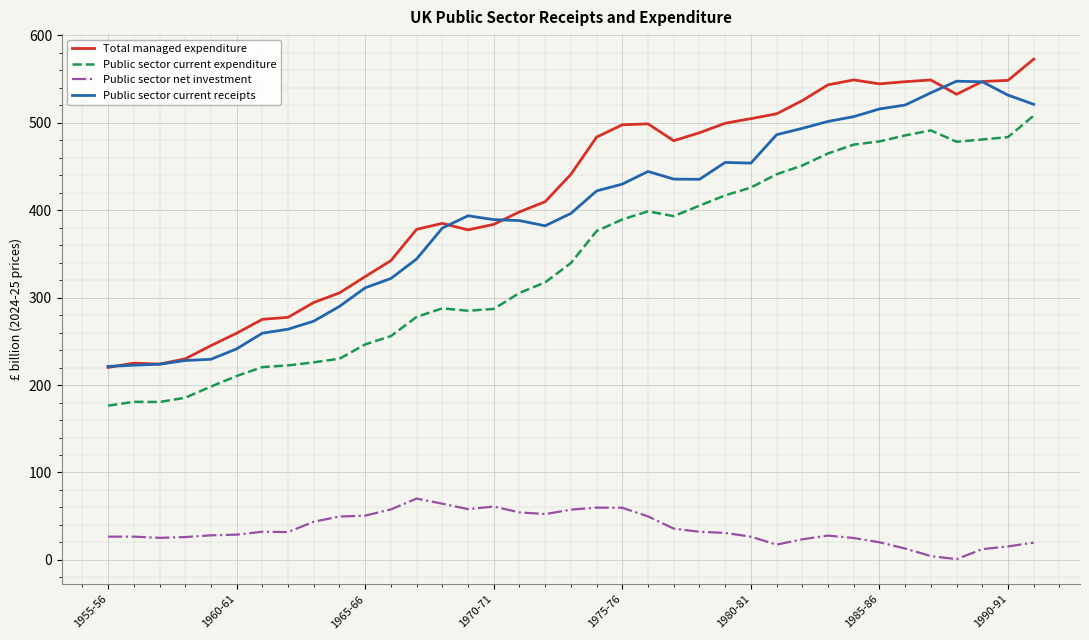

What is the maximum value for Public sector net investment?

70.2